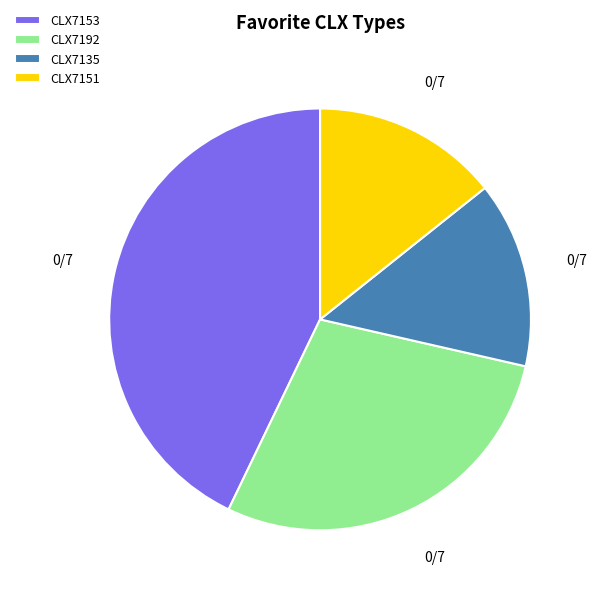

Which category has the biggest portion of the pie?

CLX7153